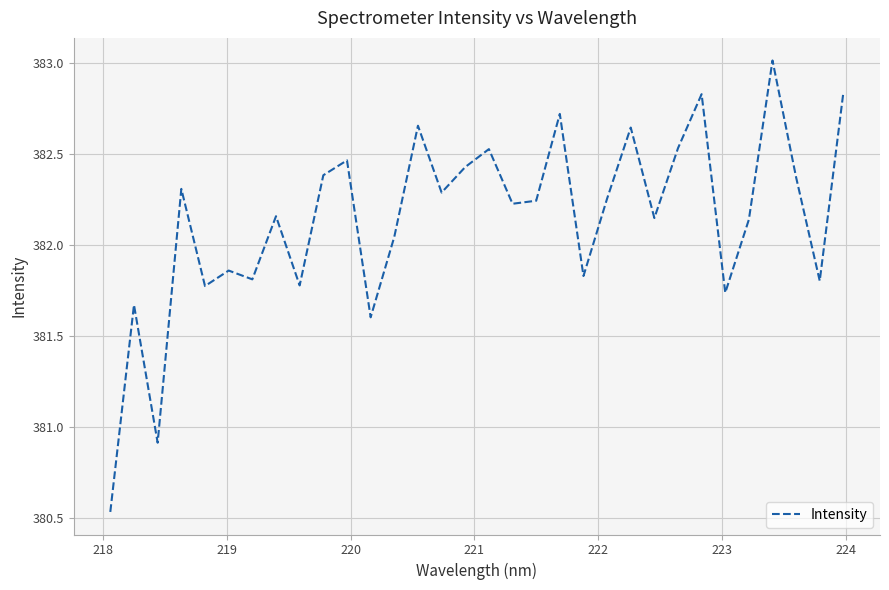

What is the sum of all values?

12228.5